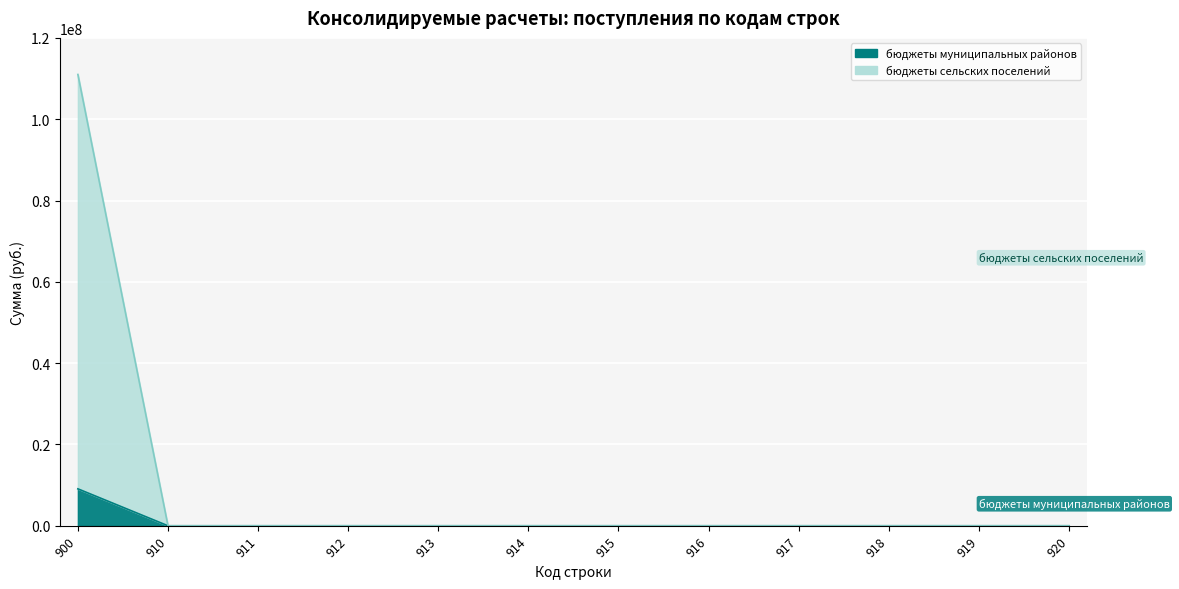

How many values in бюджеты муниципальных районов are above zero?

1